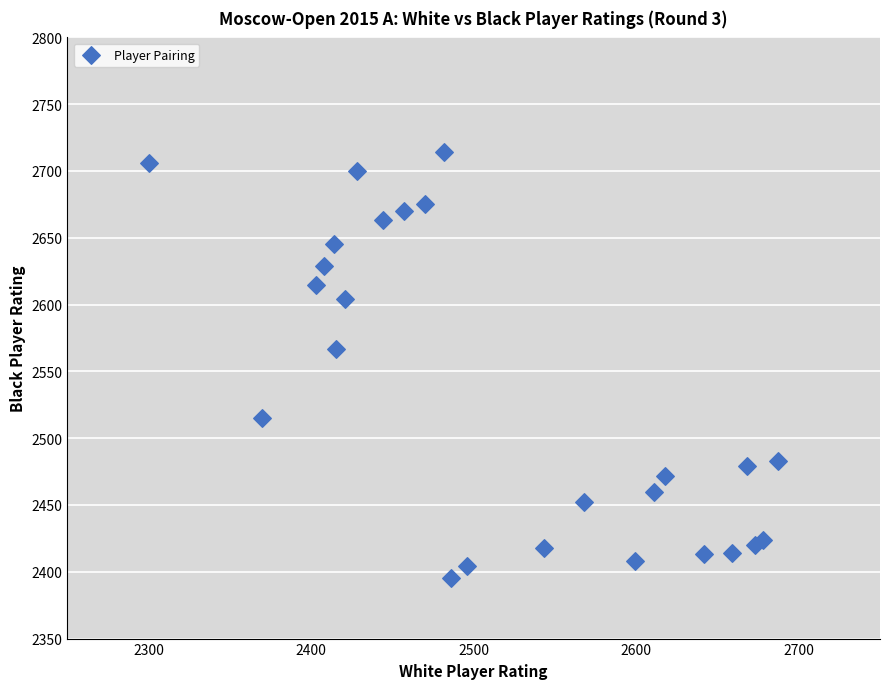

What is the range of X values (max minus min)?

387